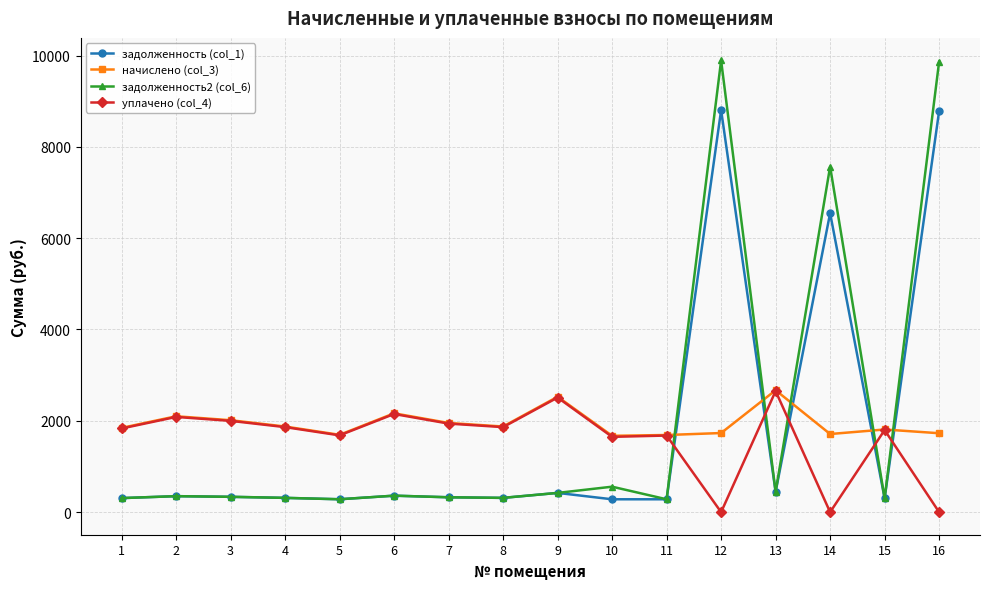

The задолженность2 (col_6) series shows 9891.4 at 12. True or false?

True